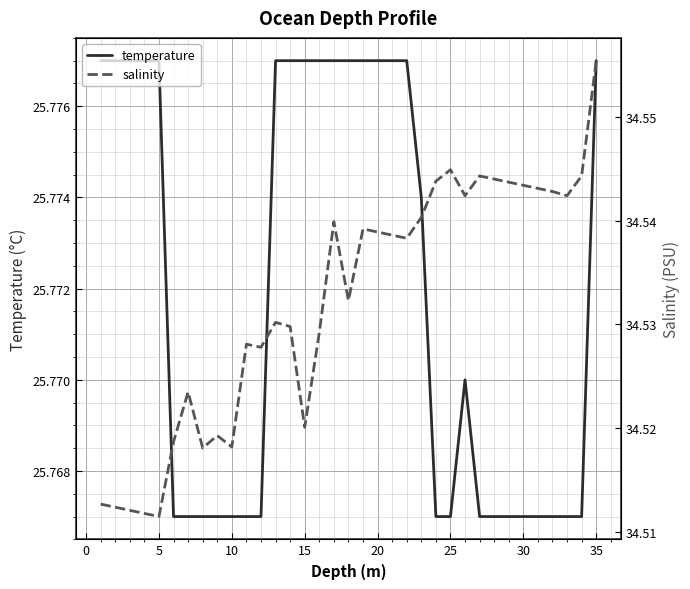

What is the difference between the highest and lowest values at 35?

8.8